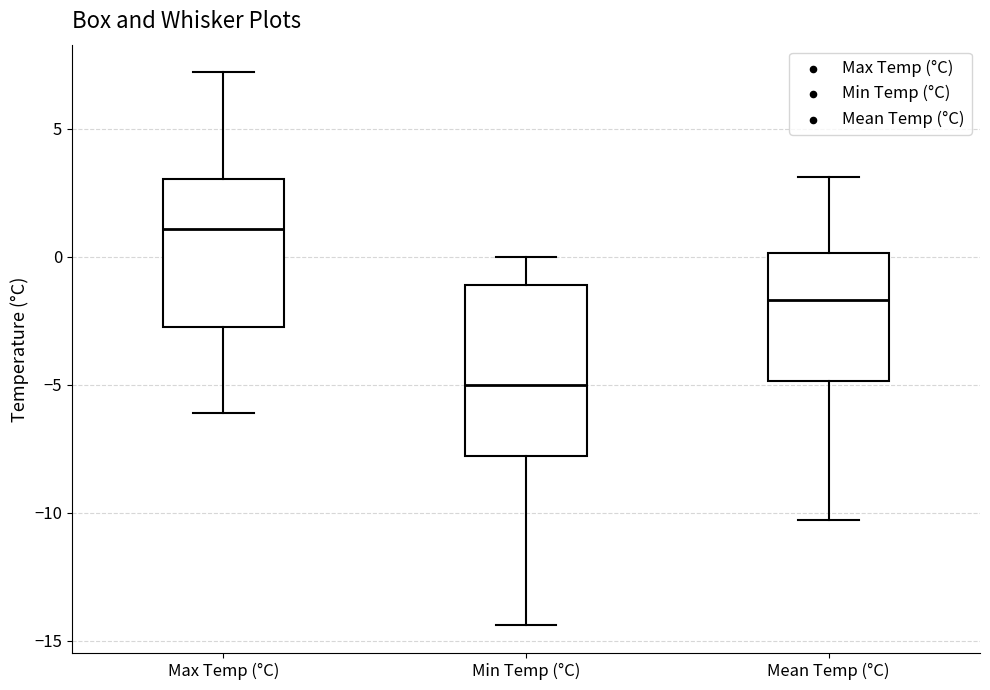

Reading left to right, read every box against the y-axis: the position of its median line, the range the box covers, and the ends of its whiskers. The values are not printed on the chart, so give them approximately, as read against the axis.

Max Temp (°C): median 1.0, box -2.5 to 3.0, whiskers -6.0 to 7.0
Min Temp (°C): median -5.0, box -8.0 to -1.0, whiskers -14.5 to 0.0
Mean Temp (°C): median -1.5, box -5.0 to 0.0, whiskers -10.5 to 3.0